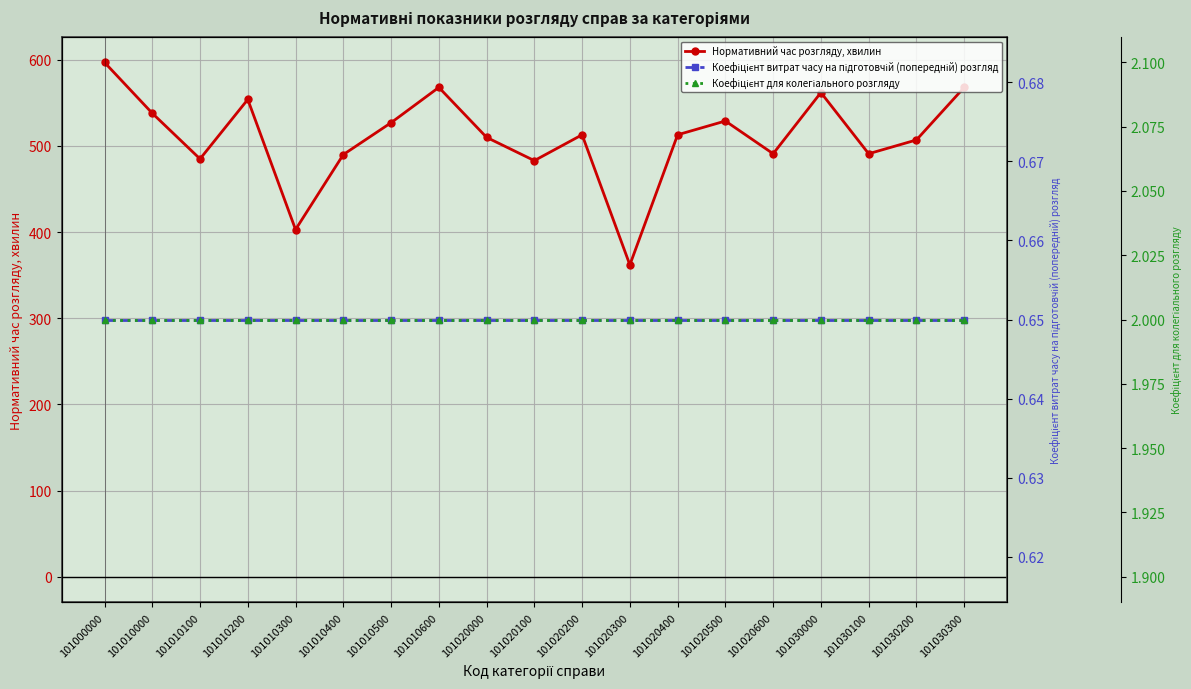

What is the sum of all Коефіцієнт витрат часу на підготовчій (попередній) розгляд values?

12.3